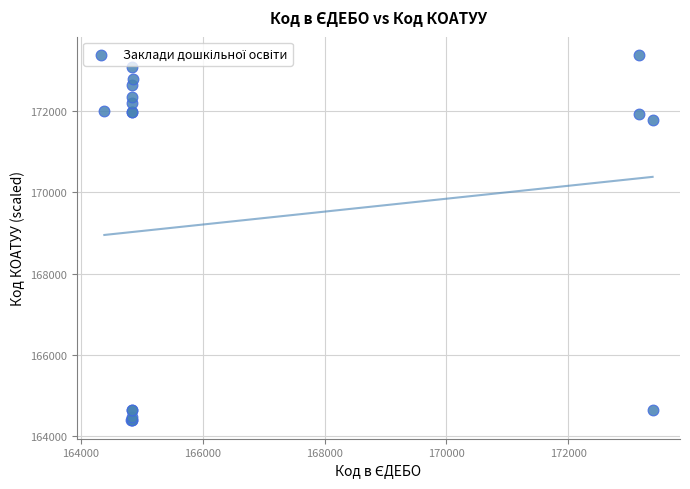

What Y value in the scatter plot is closest to 168885?

171772.7